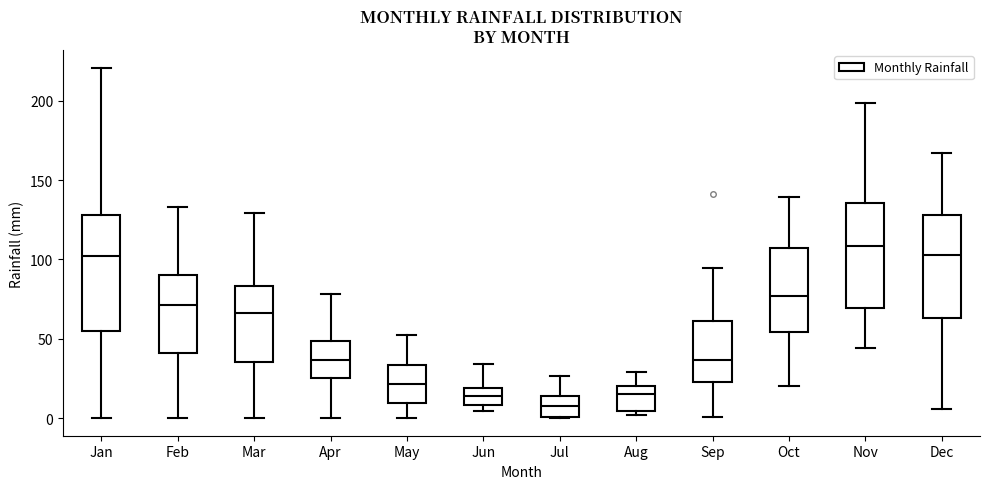

Where is the upper edge of the box for May on the y-axis? The values are not printed on the chart, so give them approximately, as read against the axis.

35